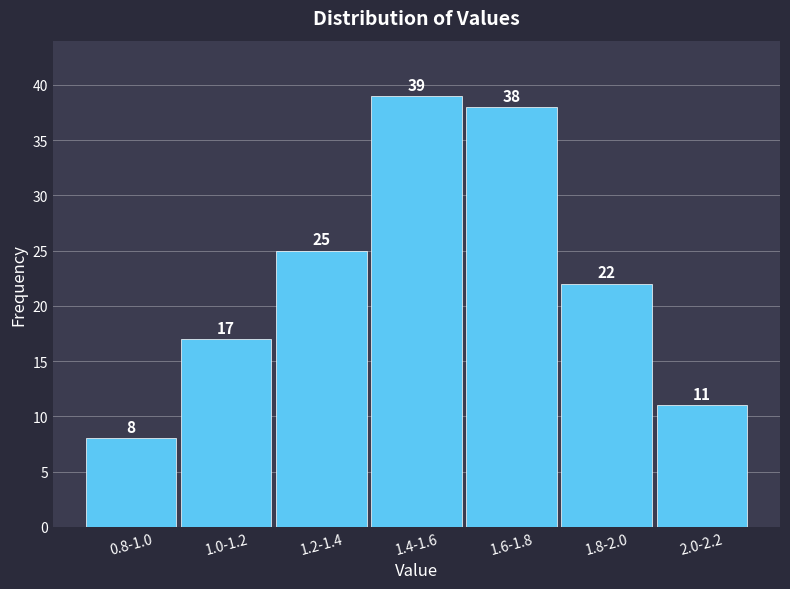

Reading left to right, extract all data points from this chart.

8	17	25	39	38	22	11